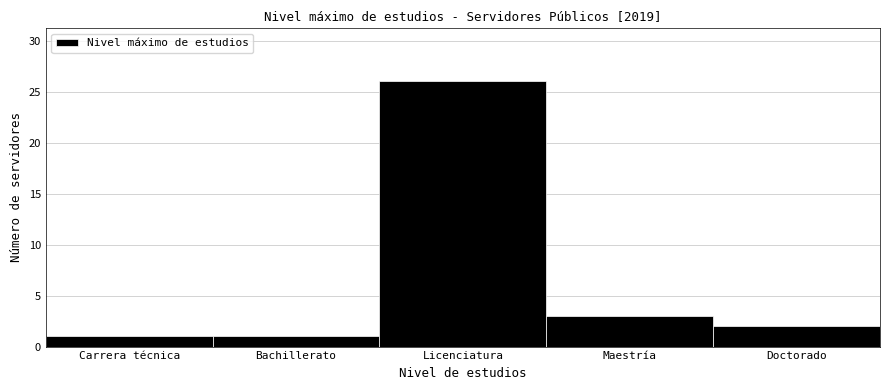

Reading right to left, extract all data points from this chart.

2	3	26	1	1